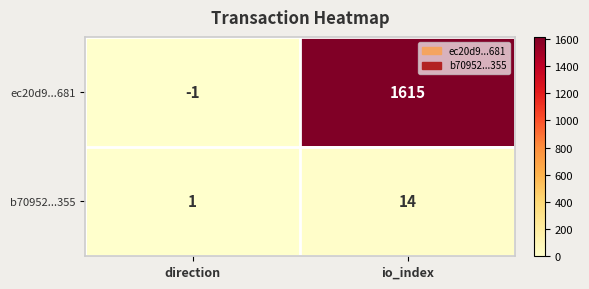

Where is b70952...355 nearest to the value 7?

direction